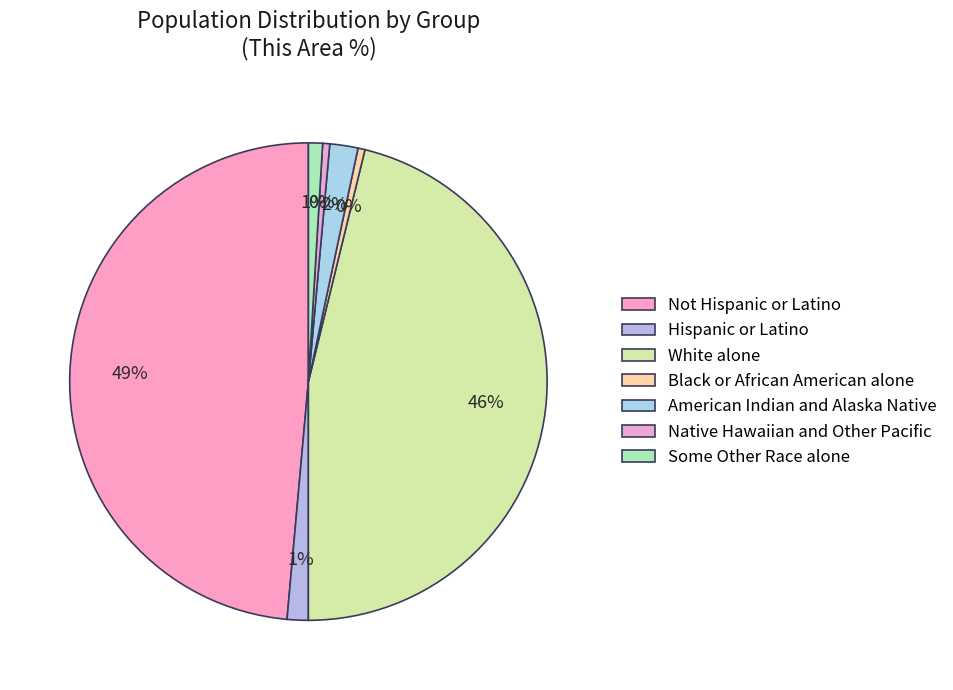

Count the number of slices in the pie.

7